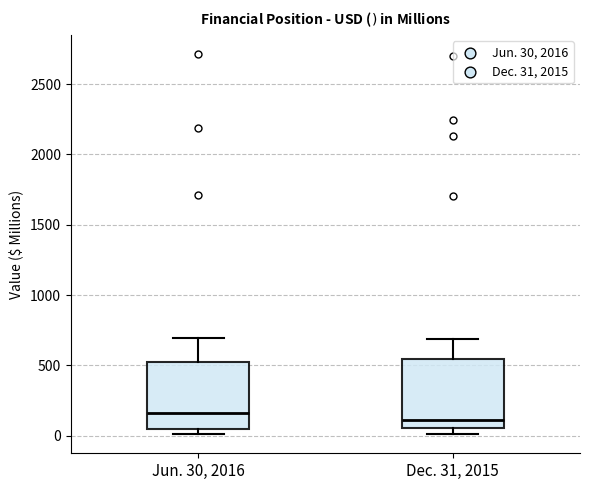

Reading left to right, transcribe this box plot: for each box, give where its median line is, the range the box spans, and where its two whiskers end, as read against the y-axis. The values are not printed on the chart, so give them approximately, as read against the axis.

Jun. 30, 2016: median 150, box 50 to 550, whiskers 0 to 700
Dec. 31, 2015: median 100, box 50 to 550, whiskers 0 to 700